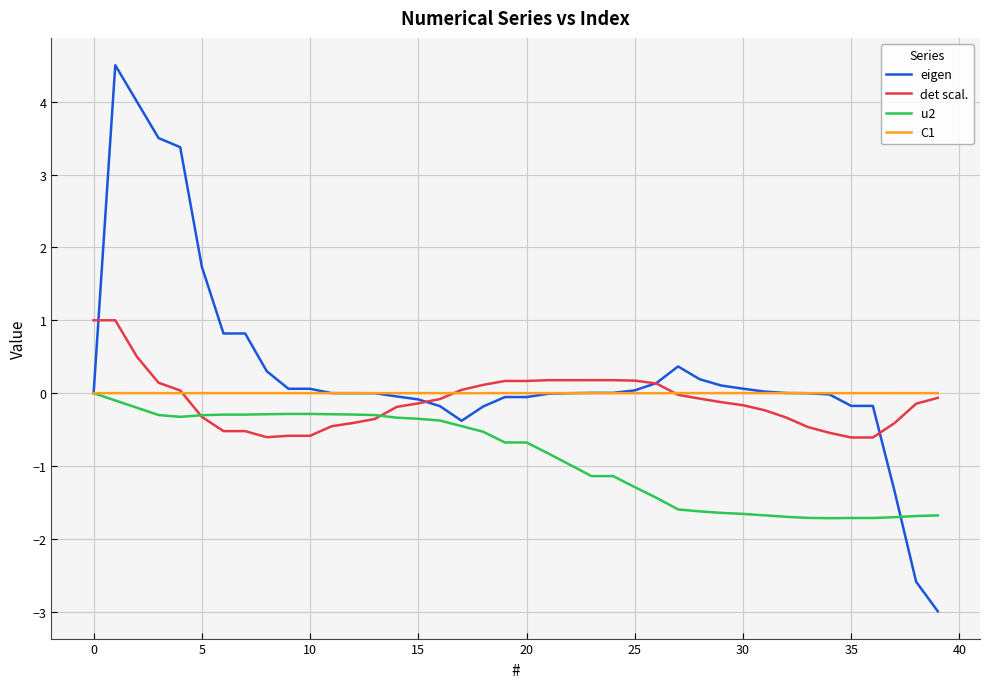

Which series has the widest spread of values?

eigen